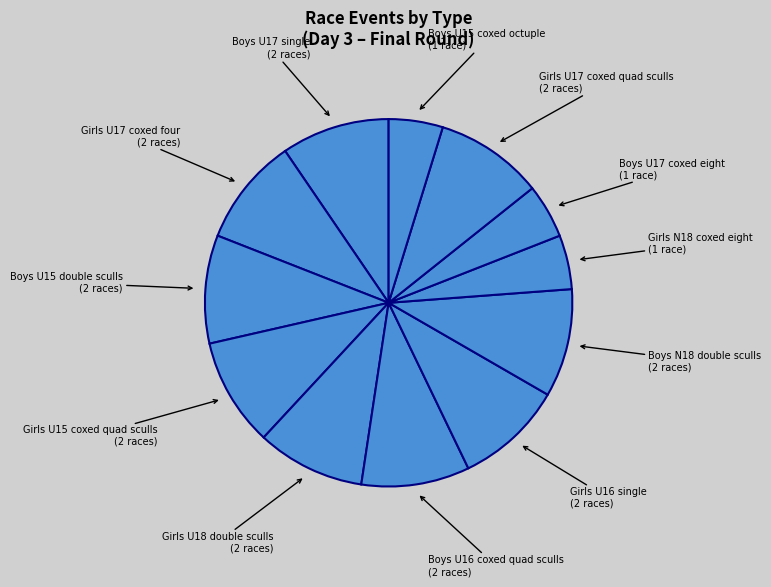

Count the number of slices in the pie.

12